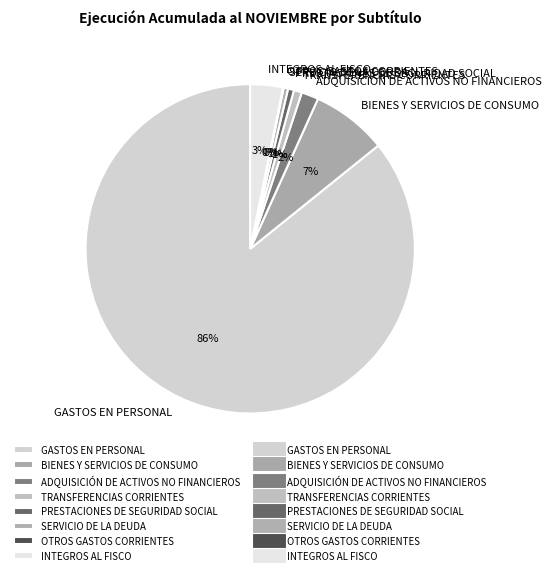

Is the sum of BIENES Y SERVICIOS DE CONSUMO and PRESTACIONES DE SEGURIDAD SOCIAL greater than half?

No